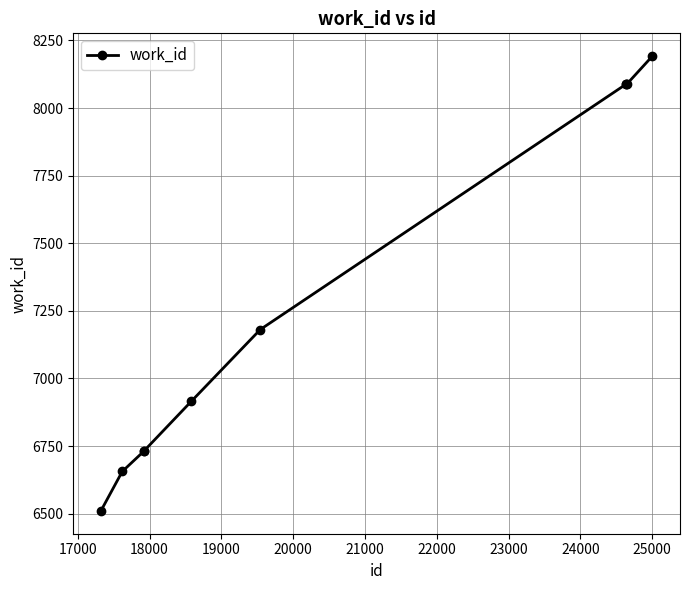

True or false: there are more than 2 points higher than both neighbors.

False